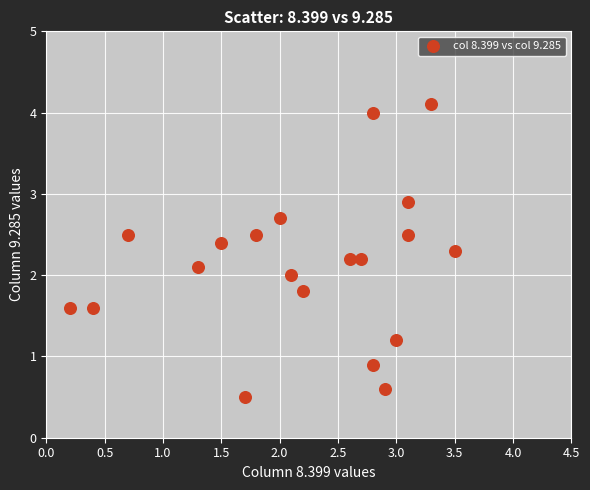

What is the range of X values (max minus min)?

3.3